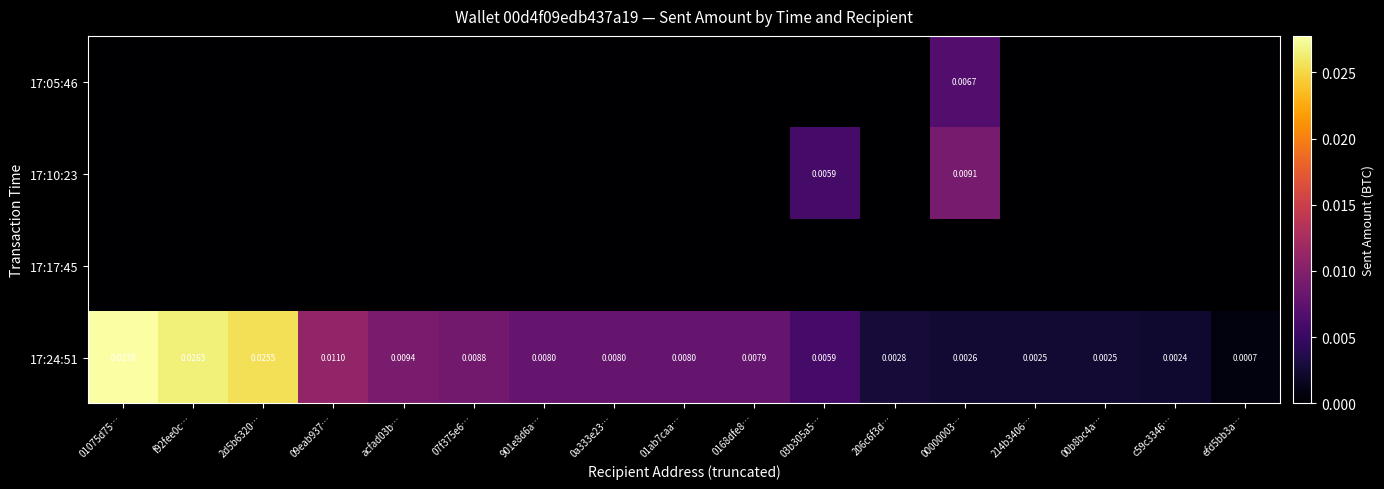

Between 206c6f3d… and efd5bb3a…, which is larger?

206c6f3d…